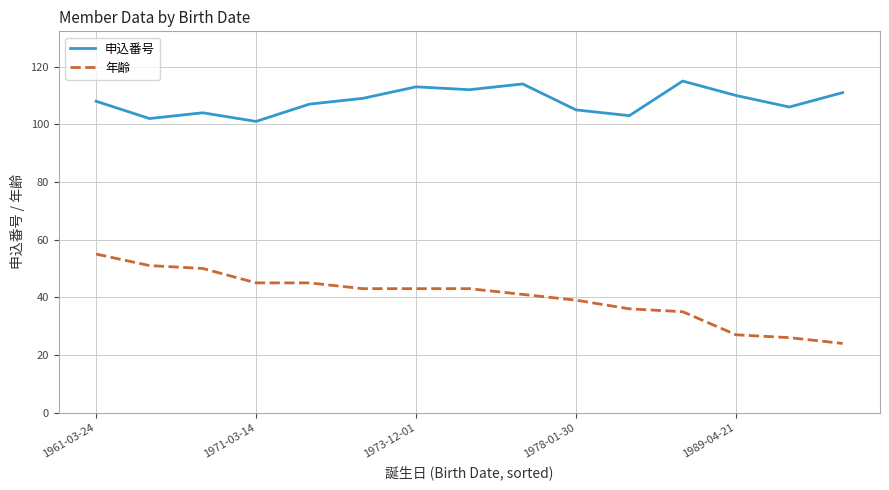

What is the maximum value for 年齢?

55